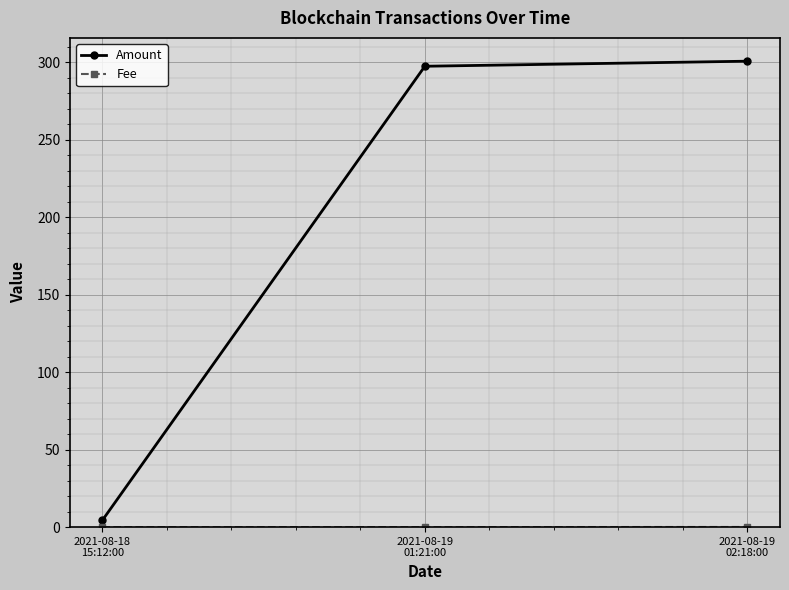

Which series has the widest spread of values?

Amount